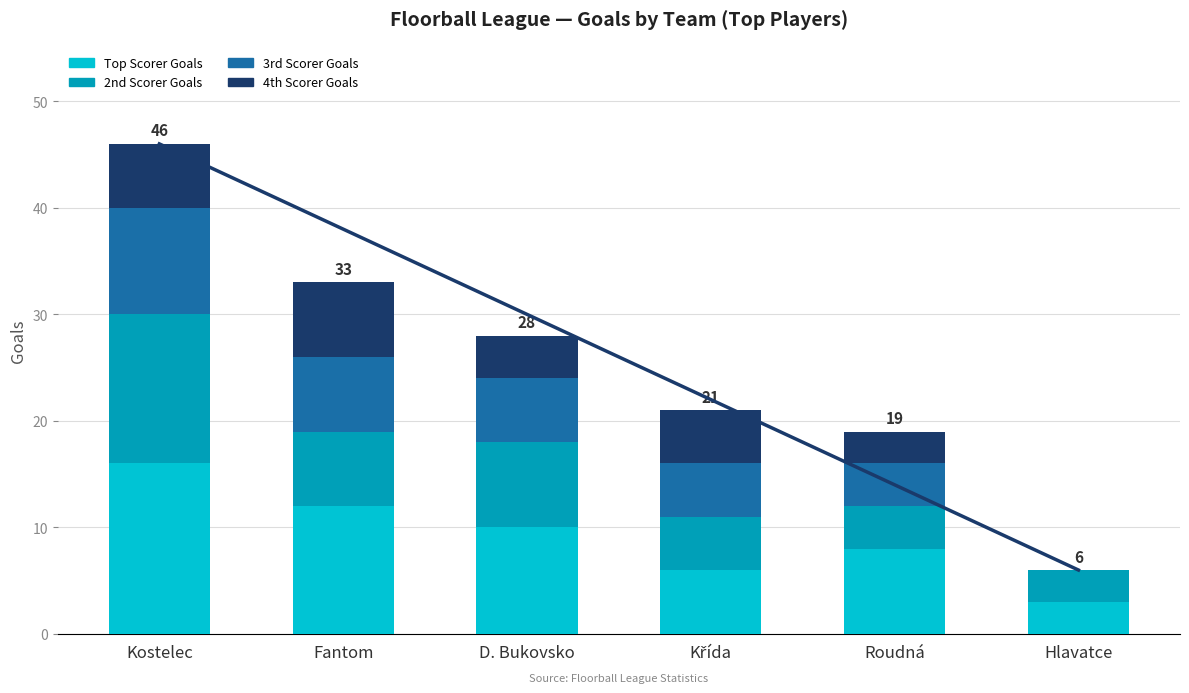

How many series are shown in this chart?

4